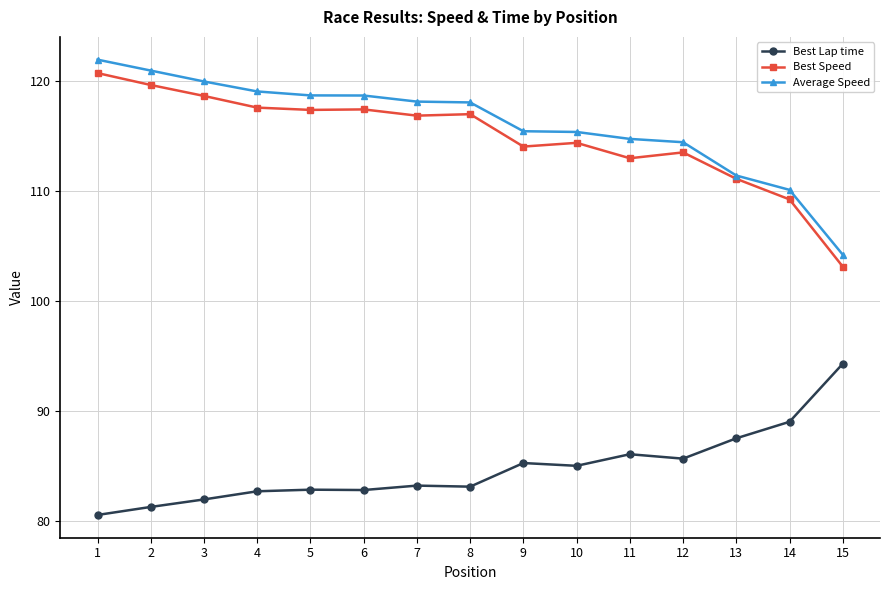

How many categories are shown in the chart?

15